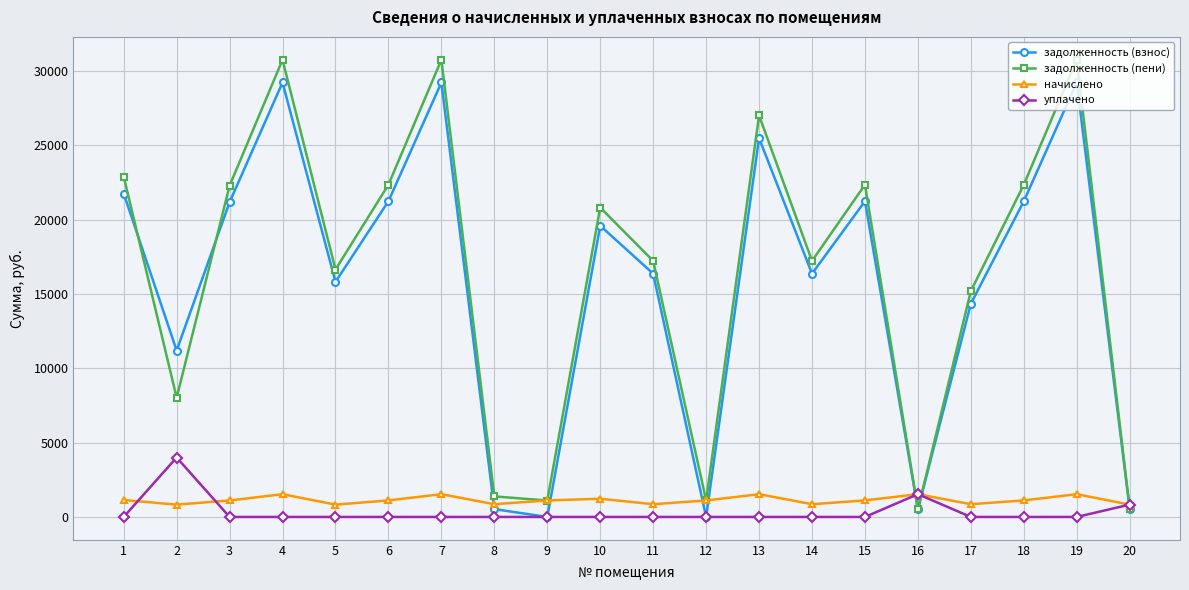

Is the value of задолженность (пени) at 17 greater than the value of задолженность (взнос) at 3?

No